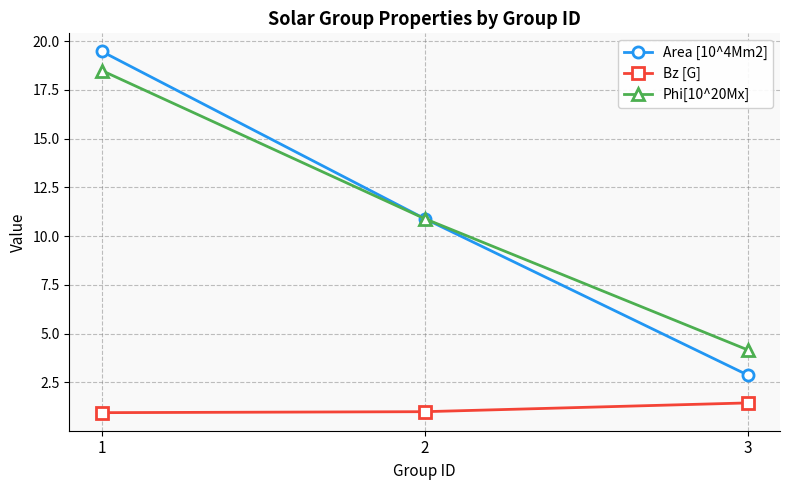

At which category is the sum across all series the highest?

1